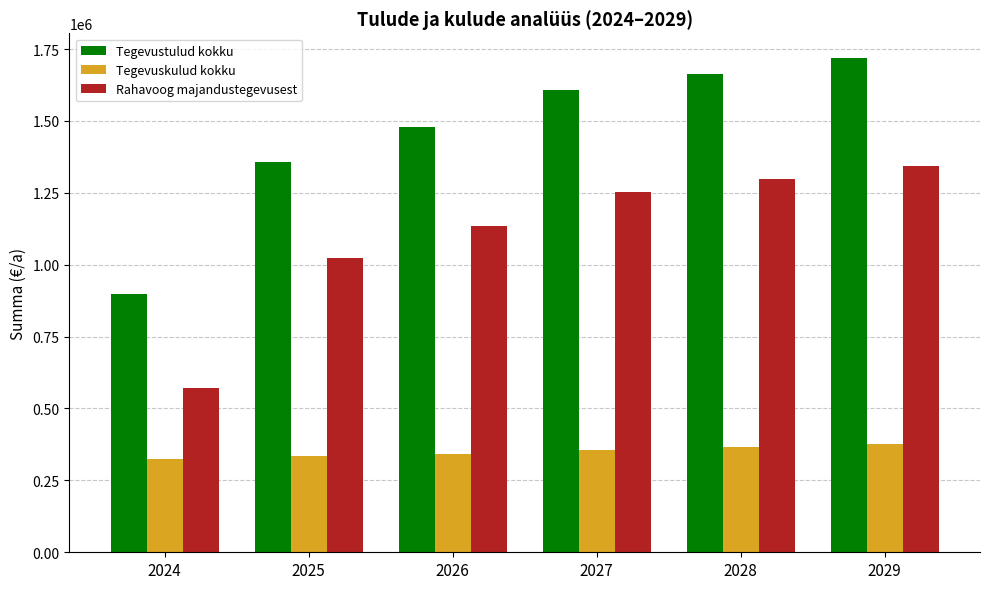

What is the total value across all series at 2028?

3325076.0